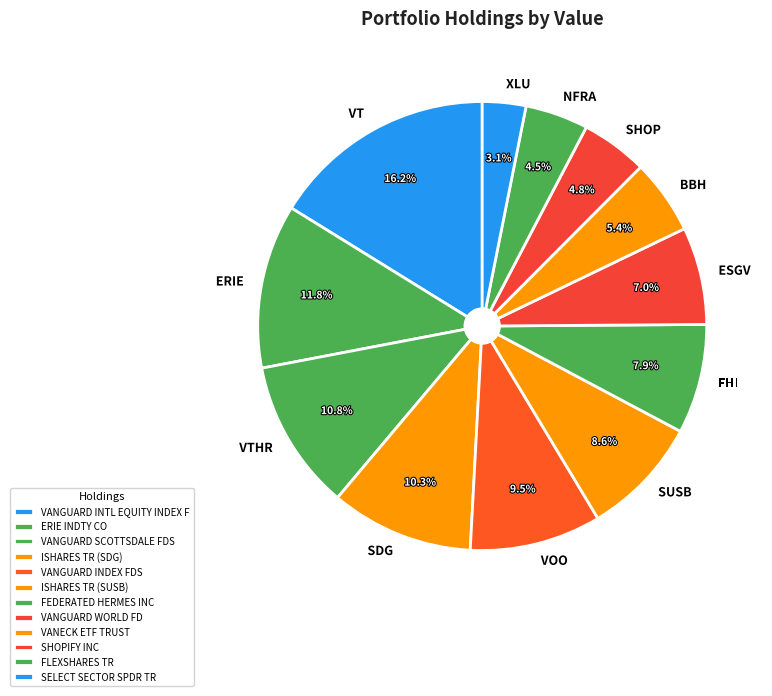

How many slices are in this pie chart?

12